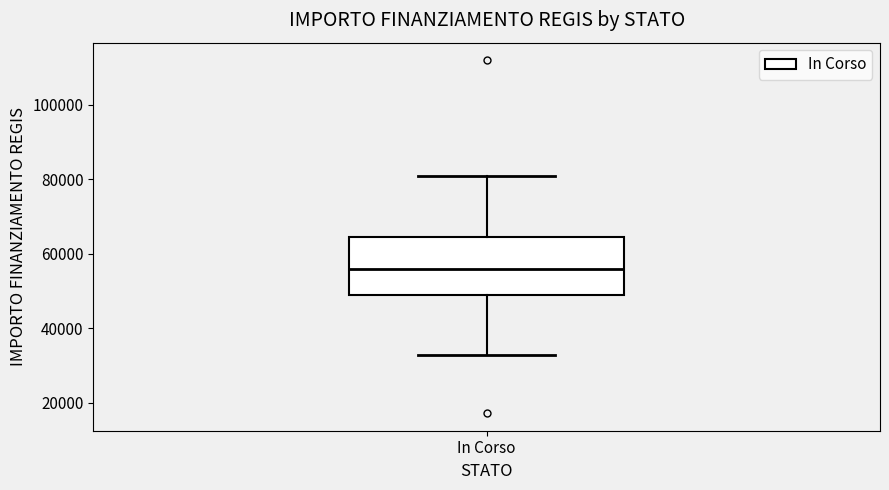

Where does the median line of the box for In Corso sit on the y-axis? The values are not printed on the chart, so give them approximately, as read against the axis.

56000